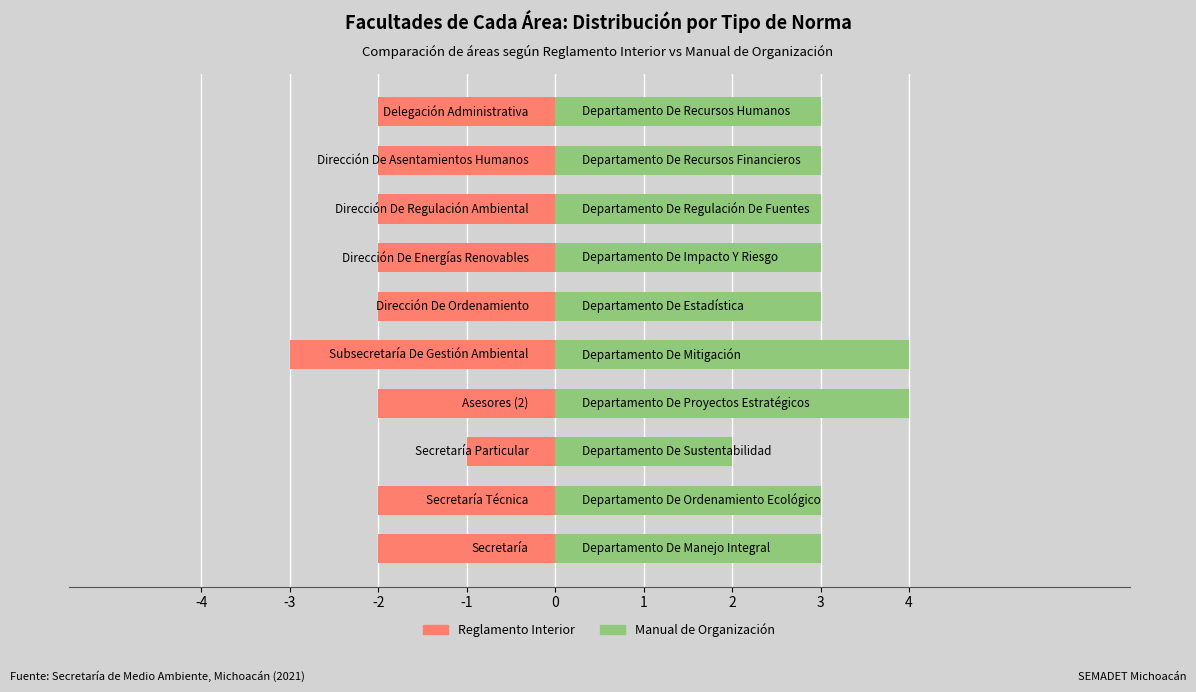

What is the sum of all Manual de Organización values?

31